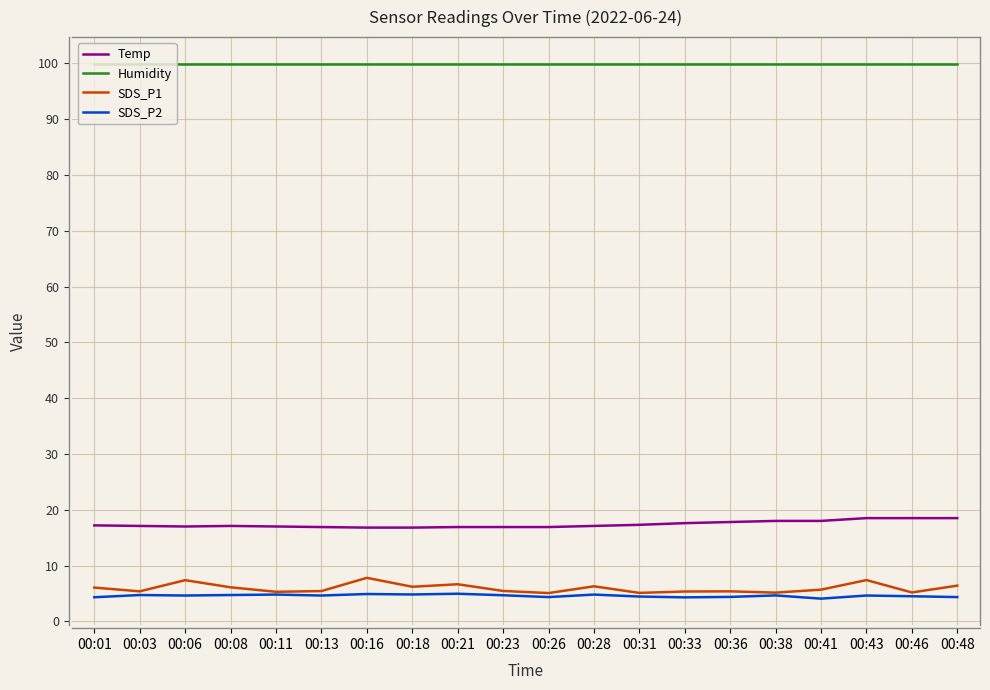

What is the minimum value shown in the chart?

4.1